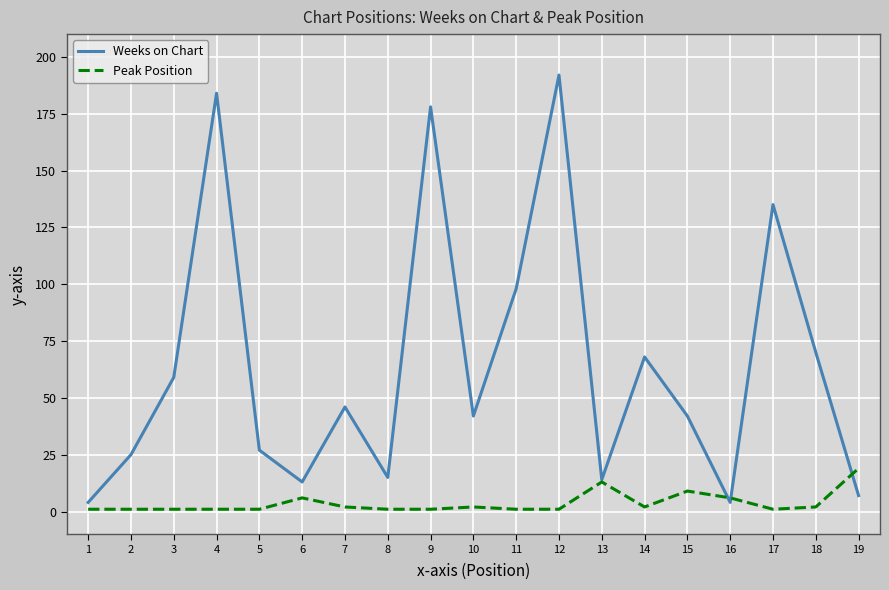

The Weeks on Chart series shows 14 at 13. True or false?

True